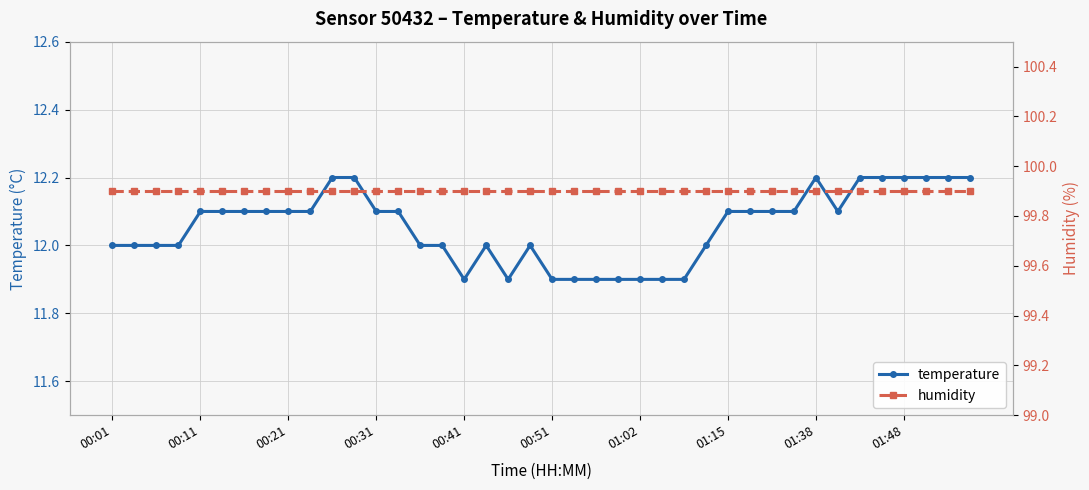

Is it true that temperature equals 17.0 at 01:38?

False